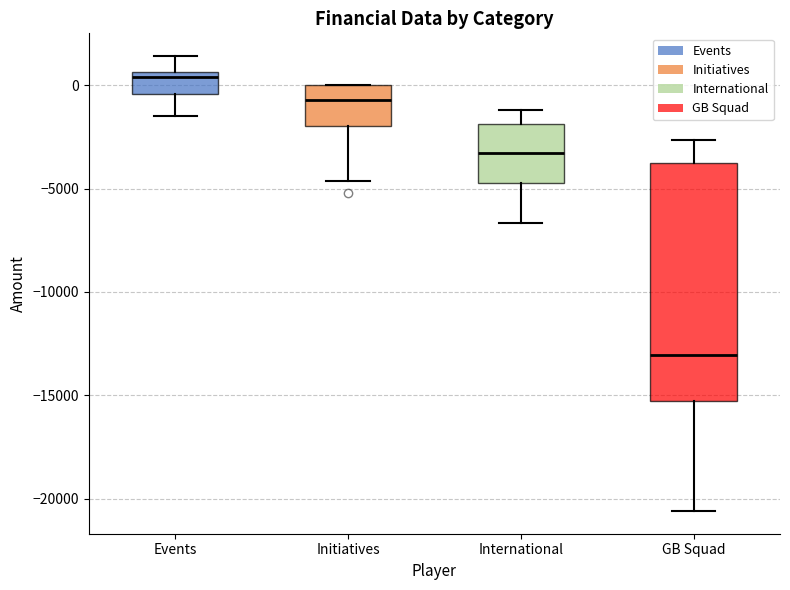

Comparing the boxes themselves (not the whiskers), which one is the tallest?

GB Squad